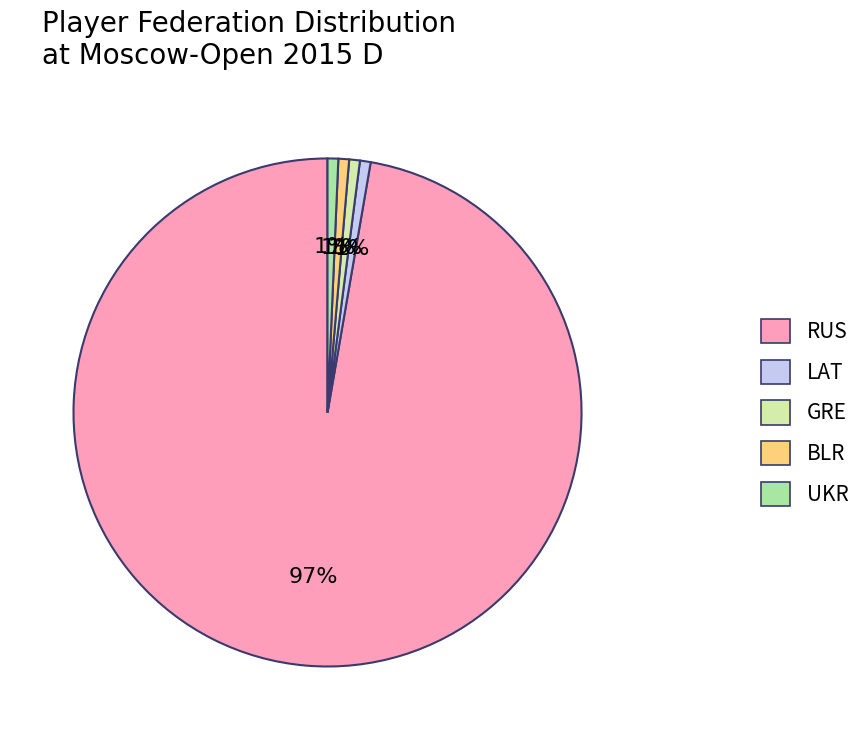

Does any single category account for the majority?

Yes